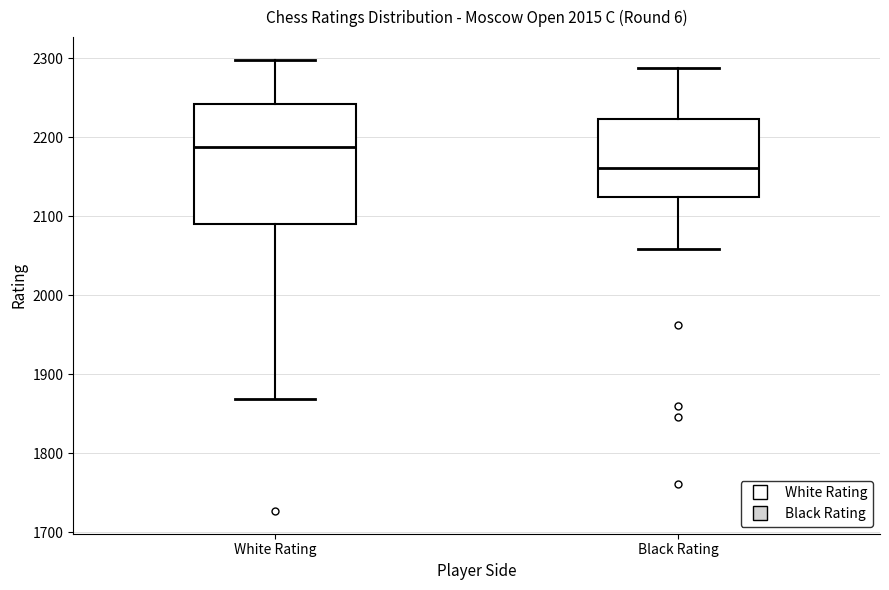

Where is the upper edge of the box for White Rating on the y-axis? The values are not printed on the chart, so give them approximately, as read against the axis.

2240